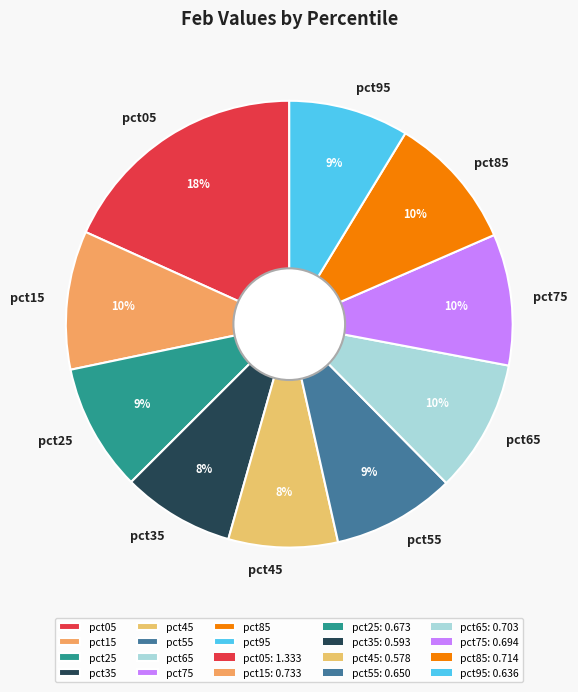

How many slices are in this pie chart?

10